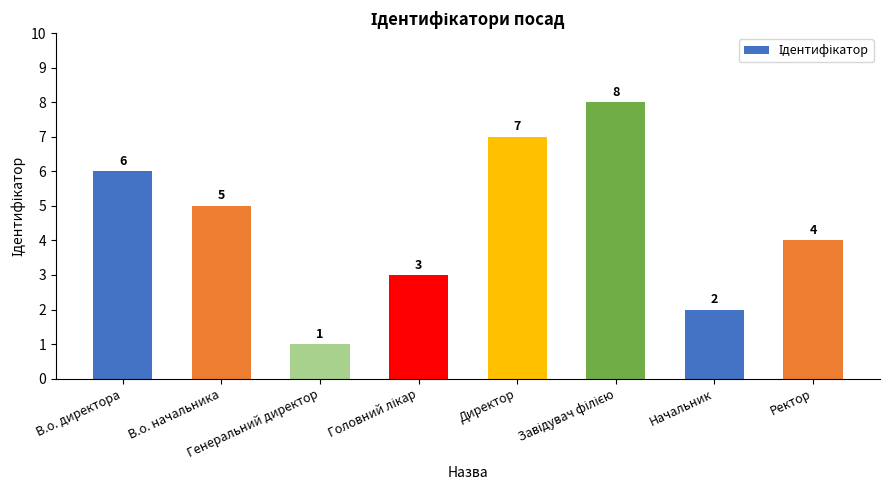

Count the values in the range 3 to 7.

5